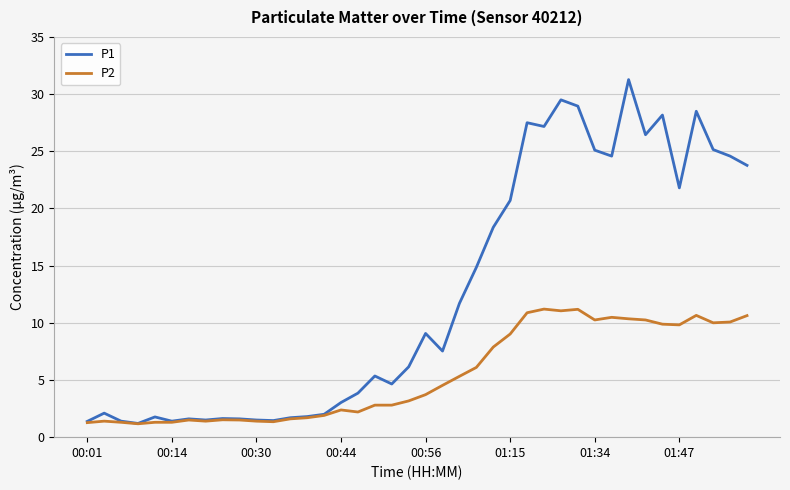

What is the greatest value displayed?

31.3